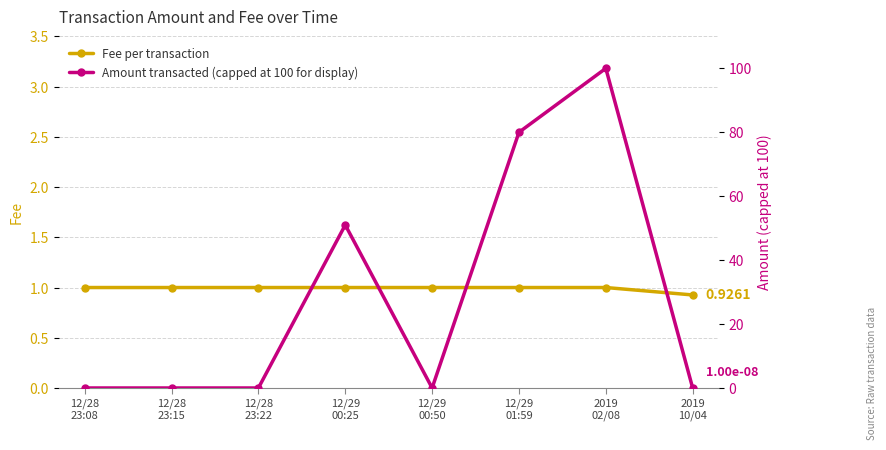

At how many categories does at least one series exceed 26?

3